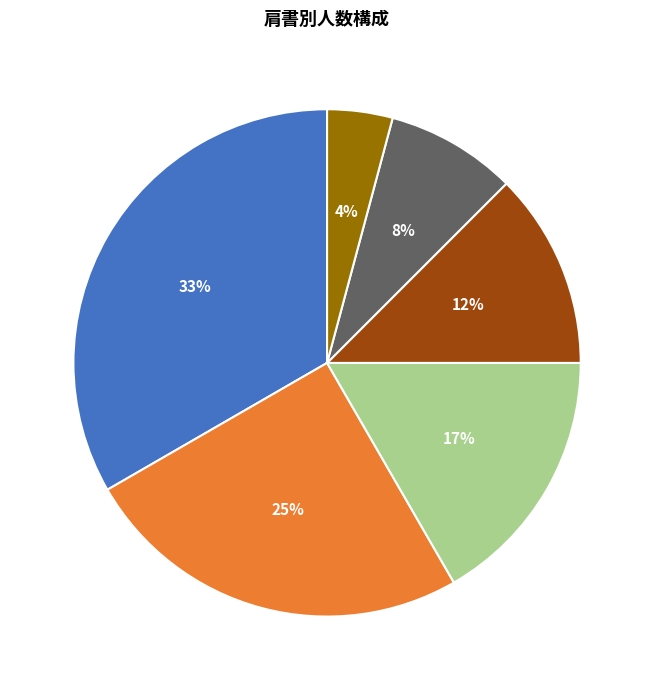

Between 助教 and 特任助教, which is larger?

特任助教